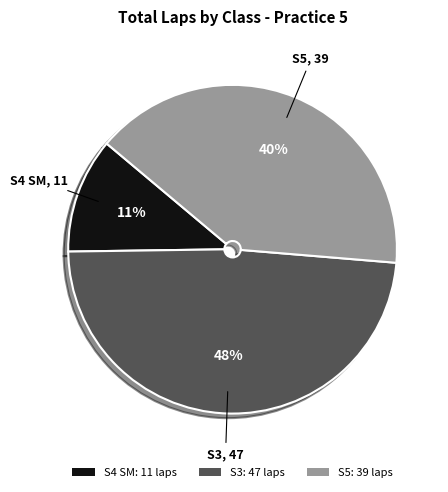

To the nearest percent, what portion does S4 SM: 11 laps represent?

11%